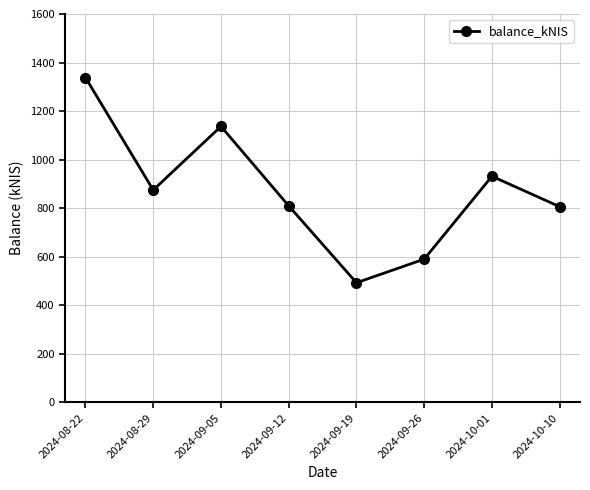

True or false: the data shows 1338.0 at 2024-08-22.

True